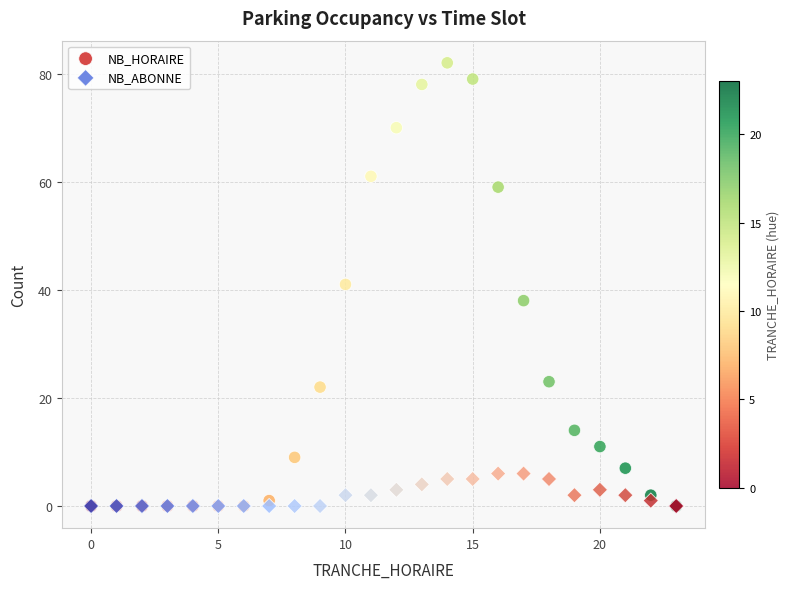

What are all the series names shown in the legend?

NB_HORAIRE, NB_ABONNE